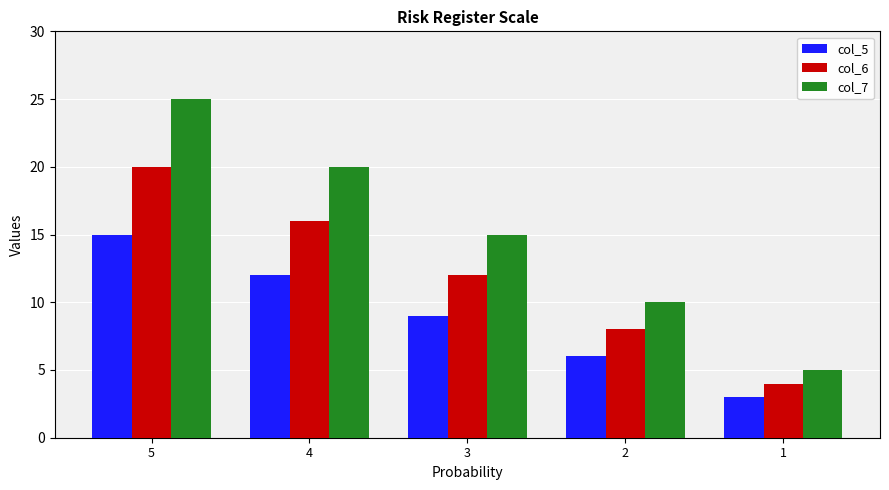

Are the bars grouped side by side (vs. stacked)?

Yes